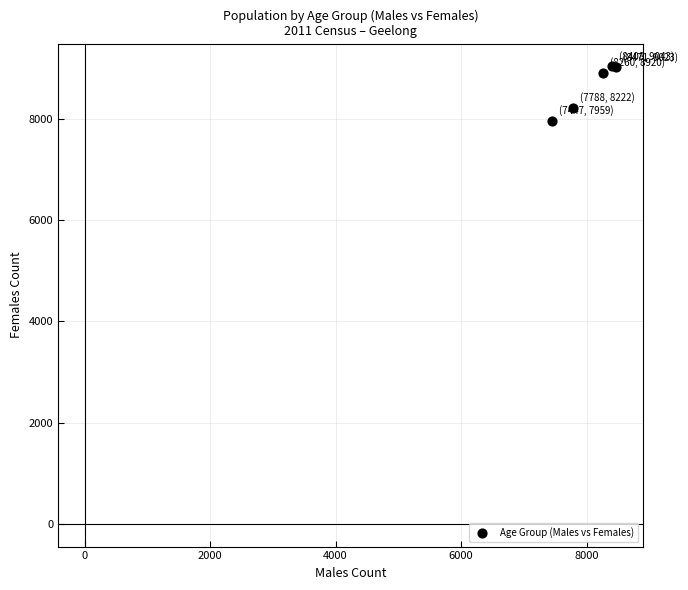

What Y value in the scatter plot is closest to 8501?

8222